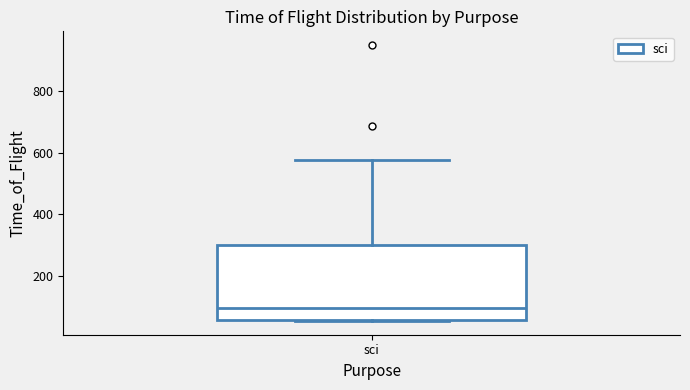

Transcribe this box plot: give where the median line is, the range the box spans, and where the two whiskers end, as read against the y-axis. The values are not printed on the chart, so give them approximately, as read against the axis.

median 100, box 60 to 300, whiskers 60 to 580